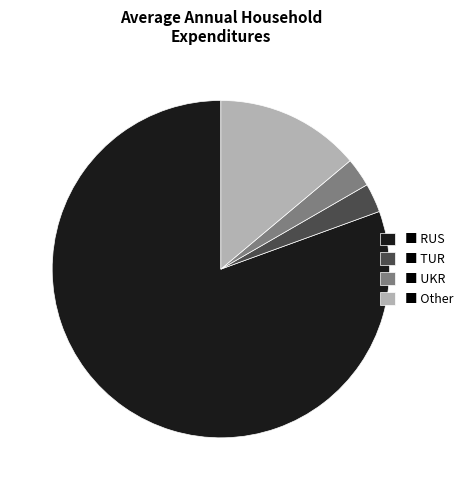

Is the sum of ■ Other and ■ RUS greater than half?

Yes